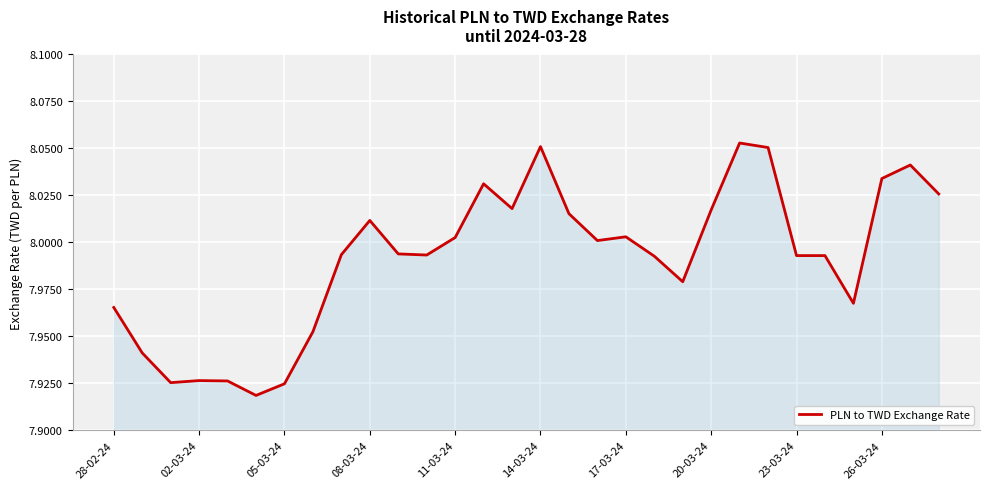

Reading left to right, list all the values displayed in this chart.

8.0	7.9	7.9	7.9	7.9	7.9	7.9	8.0	8.0	8.0	8.0	8.0	8.0	8.0	8.0	8.1	8.0	8.0	8.0	8.0	8.0	8.0	8.1	8.1	8.0	8.0	8.0	8.0	8.0	8.0